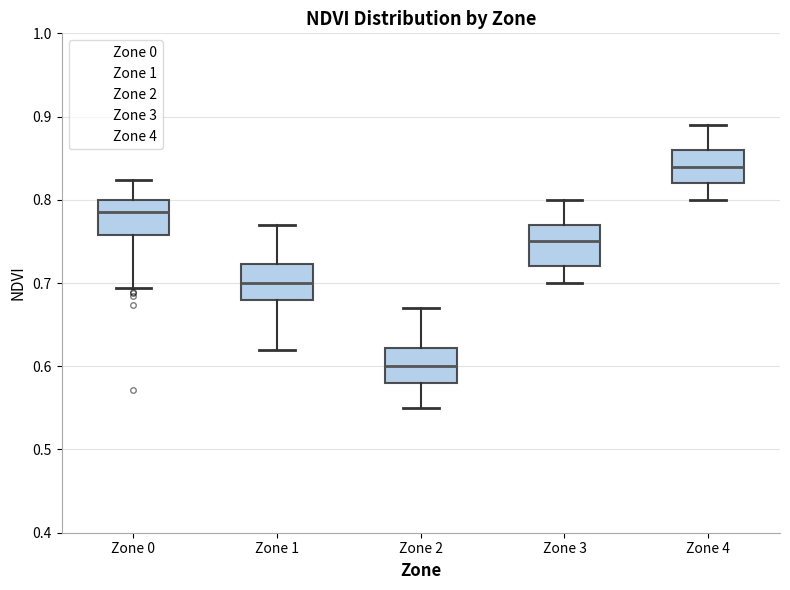

Reading left to right, transcribe this box plot: for each box, give where its median line is, the range the box spans, and where its two whiskers end, as read against the y-axis. The values are not printed on the chart, so give them approximately, as read against the axis.

Zone 0: median 0.79, box 0.76 to 0.80, whiskers 0.69 to 0.82
Zone 1: median 0.70, box 0.68 to 0.72, whiskers 0.62 to 0.77
Zone 2: median 0.60, box 0.58 to 0.62, whiskers 0.55 to 0.67
Zone 3: median 0.75, box 0.72 to 0.77, whiskers 0.70 to 0.80
Zone 4: median 0.84, box 0.82 to 0.86, whiskers 0.80 to 0.89